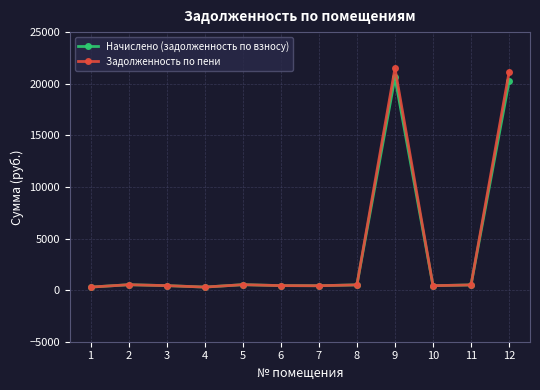

Is the value of Задолженность по пени at 4 greater than the value of Начислено (задолженность по взносу) at 9?

No